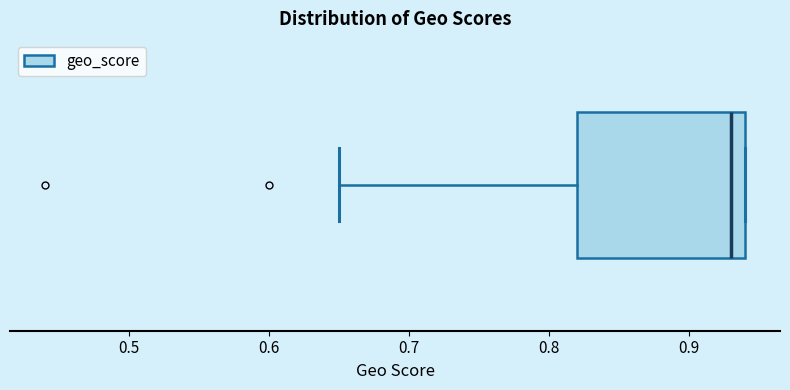

Read this box plot against the x-axis: the position of the median line, the range covered by the box, and the ends of both whiskers. The values are not printed on the chart, so give them approximately, as read against the axis.

median 0.93, box 0.82 to 0.94, whiskers 0.65 to 0.94